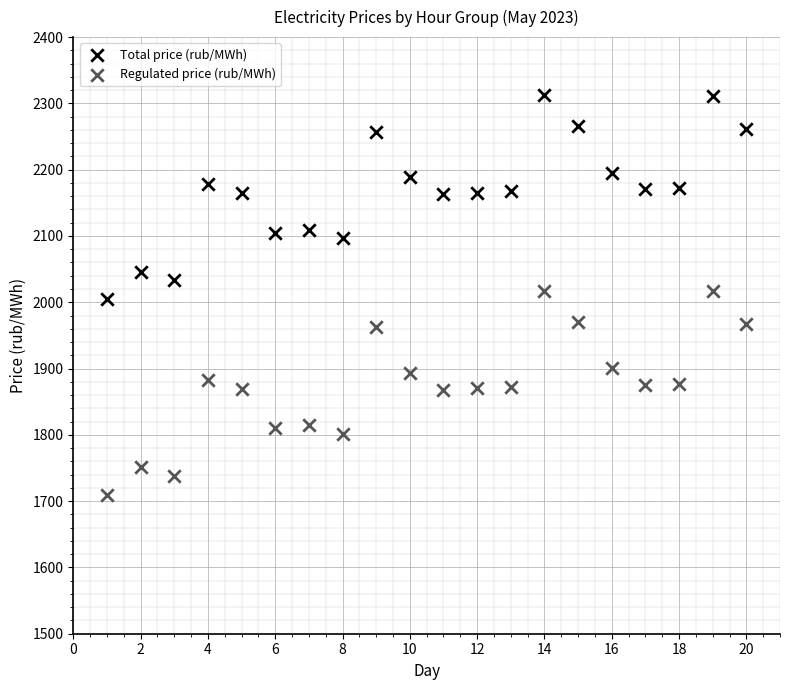

Which series reaches the maximum Y coordinate?

Total price (rub/MWh)